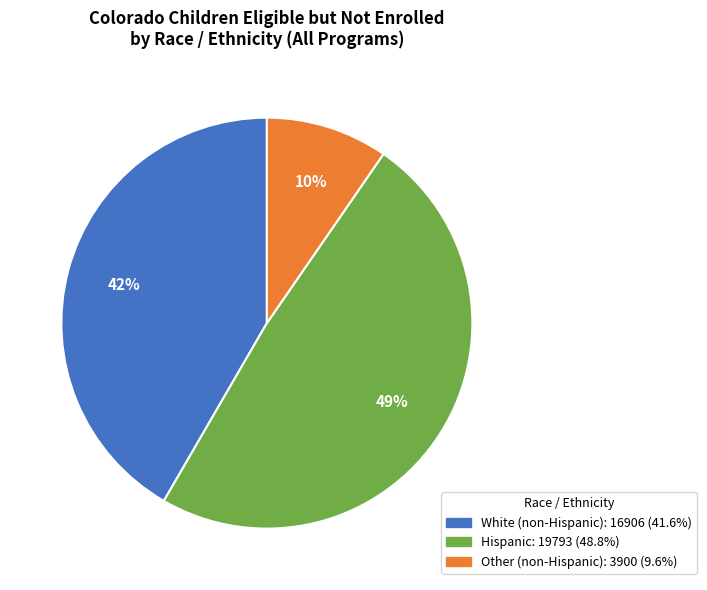

Is there a majority slice in this chart?

No